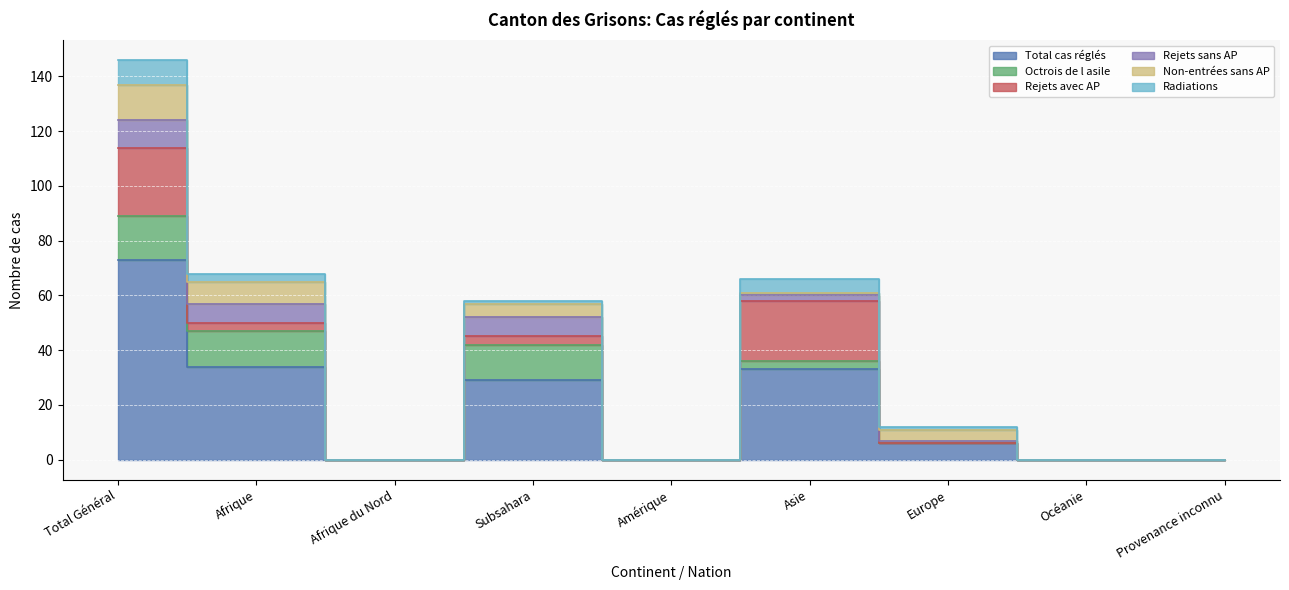

Reading right to left, list all the values displayed in this chart.

Total cas réglés: Provenance inconnu=0	Océanie=0	Europe=6	Asie=33	Amérique=0	Subsahara=29	Afrique du Nord=0	Afrique=34	Total Général=73
Octrois de l asile: Provenance inconnu=0	Océanie=0	Europe=0	Asie=3	Amérique=0	Subsahara=13	Afrique du Nord=0	Afrique=13	Total Général=16
Rejets avec AP: Provenance inconnu=0	Océanie=0	Europe=0	Asie=22	Amérique=0	Subsahara=3	Afrique du Nord=0	Afrique=3	Total Général=25
Rejets sans AP: Provenance inconnu=0	Océanie=0	Europe=1	Asie=2	Amérique=0	Subsahara=7	Afrique du Nord=0	Afrique=7	Total Général=10
Non-entrées sans AP: Provenance inconnu=0	Océanie=0	Europe=4	Asie=1	Amérique=0	Subsahara=5	Afrique du Nord=0	Afrique=8	Total Général=13
Radiations: Provenance inconnu=0	Océanie=0	Europe=1	Asie=5	Amérique=0	Subsahara=1	Afrique du Nord=0	Afrique=3	Total Général=9